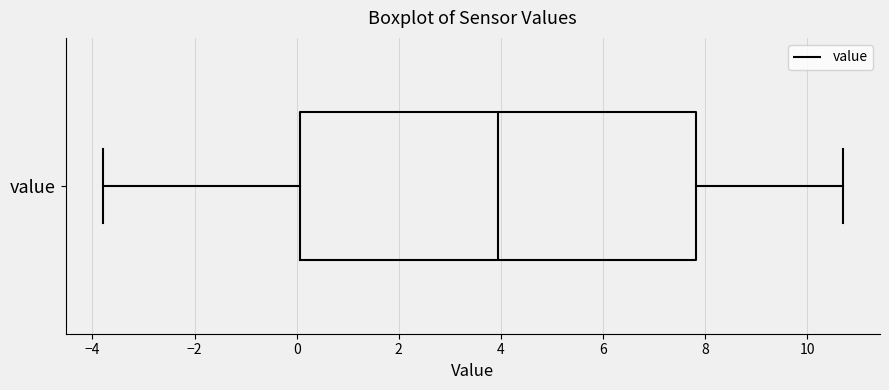

Where is the left edge of the box for value on the x-axis? The values are not printed on the chart, so give them approximately, as read against the axis.

0.0